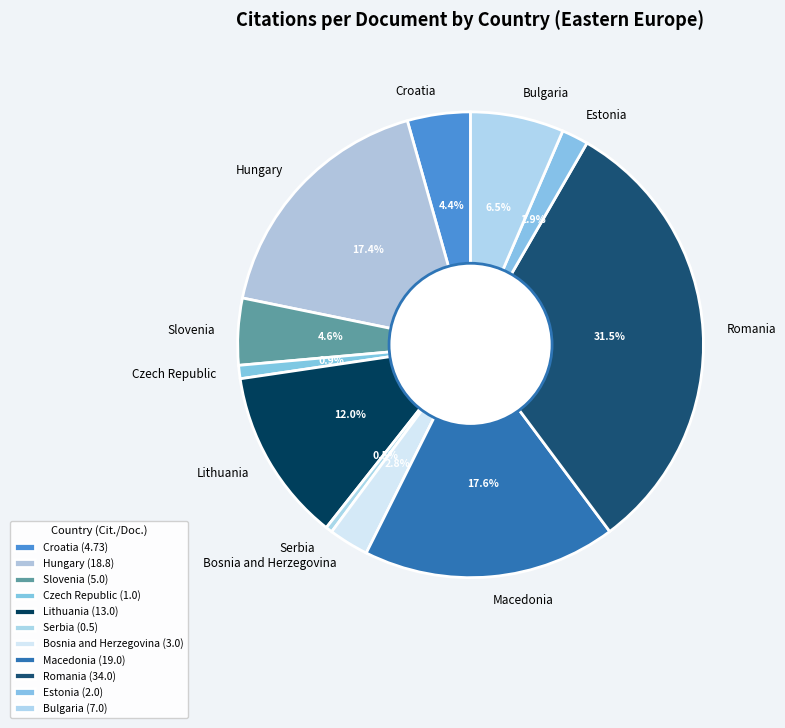

To the nearest percent, what is the difference between the largest and smallest slice percentages?

31%